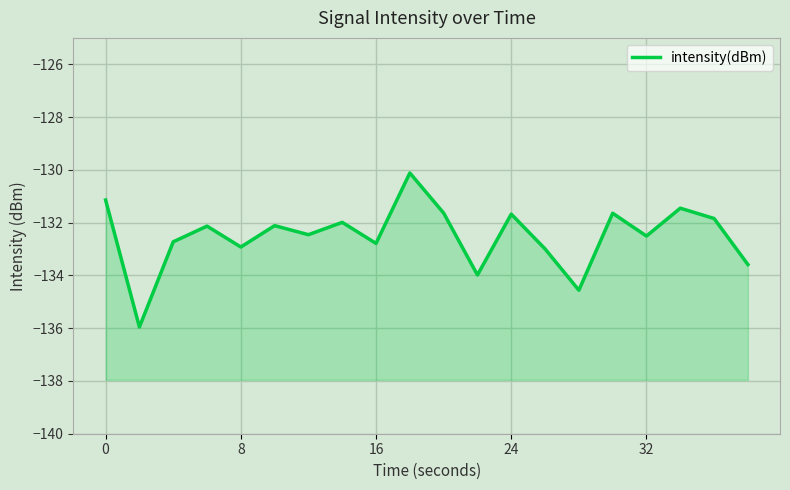

What is the difference between the maximum and second lowest values?

4.4